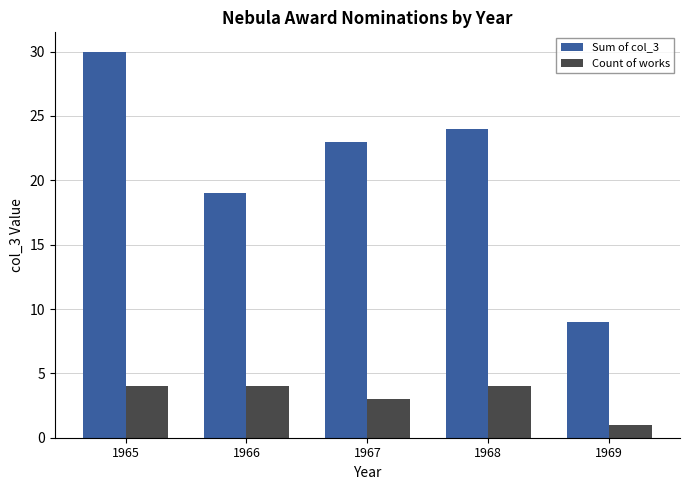

At which label does Count of works reach its minimum?

1969